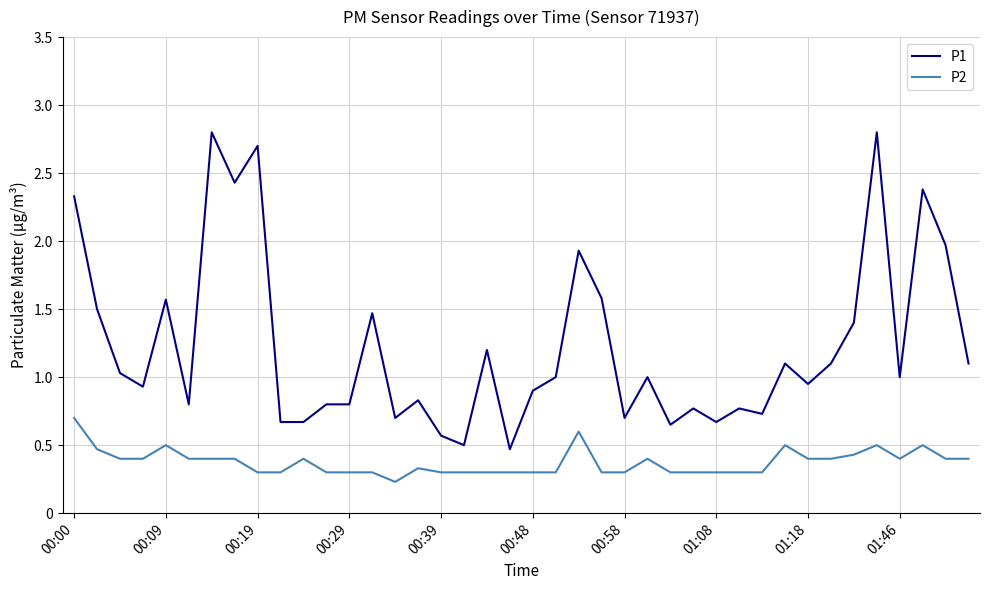

Which series has the largest range (max minus min)?

P1